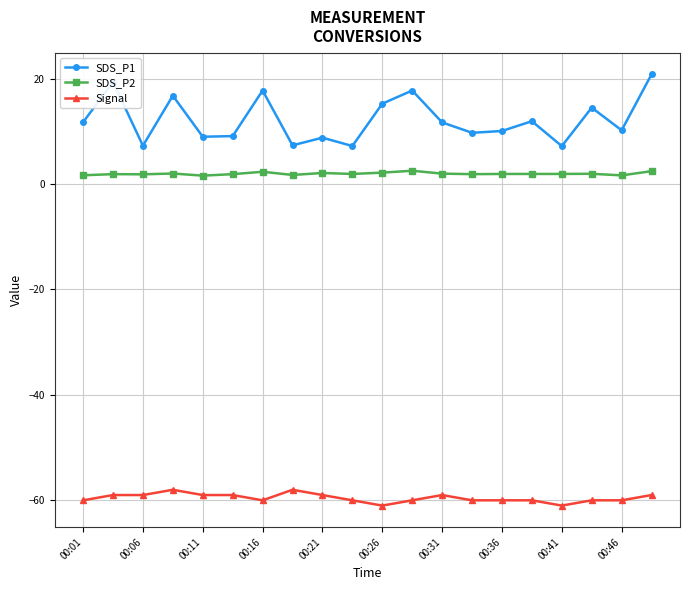

What is the highest value of the Signal series?

-58.0